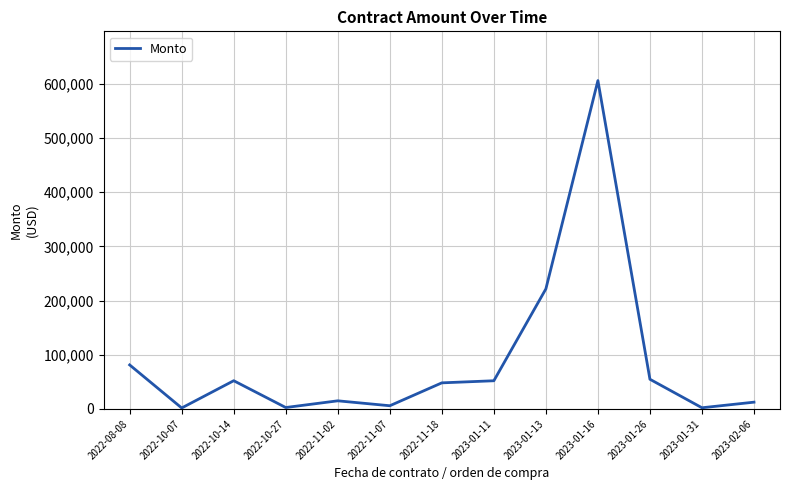

Where is the data nearest to the value 303982?

2023-01-13